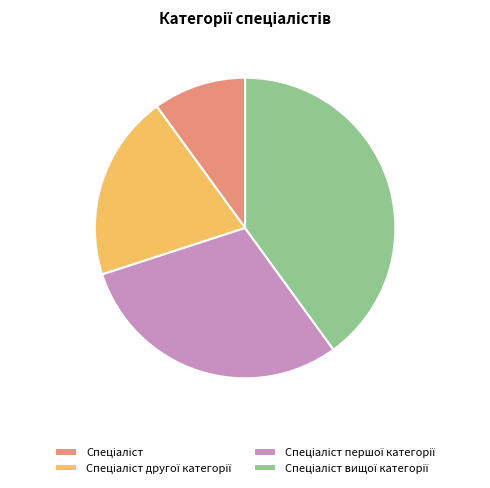

Is there any slice that represents more than half of the pie?

No